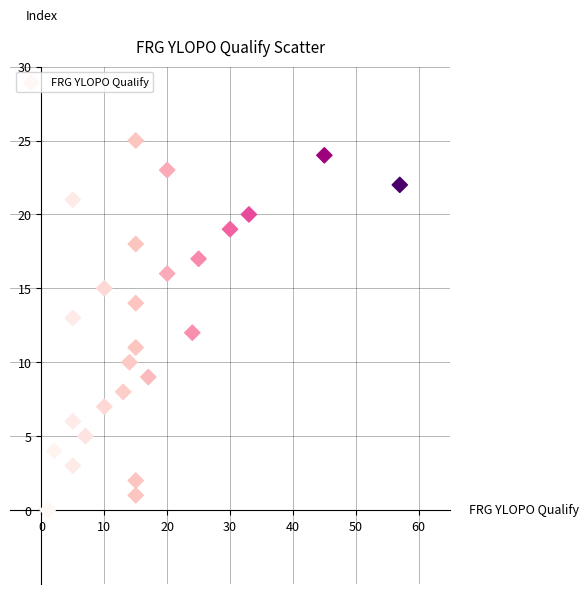

What is the range of Y values (max minus min)?

25